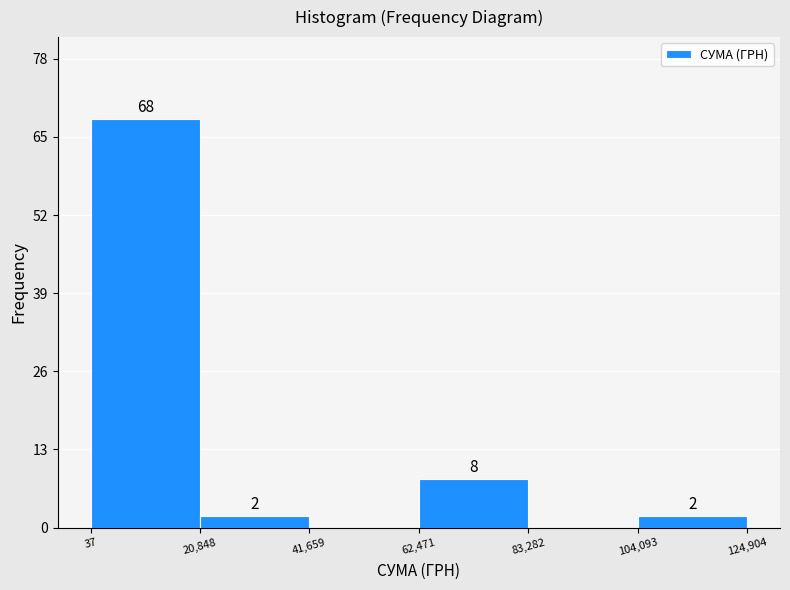

Over which range of the x-axis is the bar tallest?

37 to 20,848